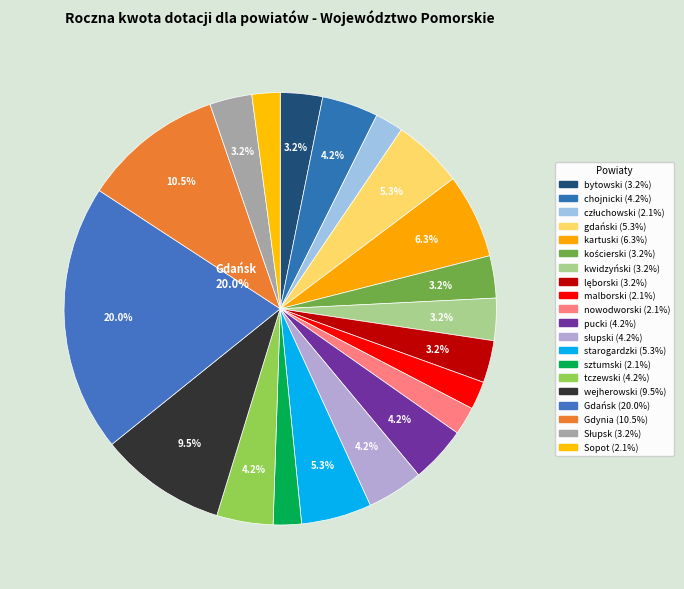

Does any single category account for the majority?

No